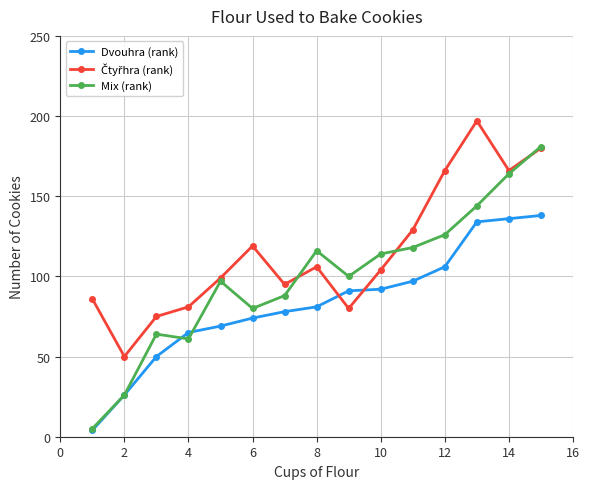

What is the greatest value displayed?

197